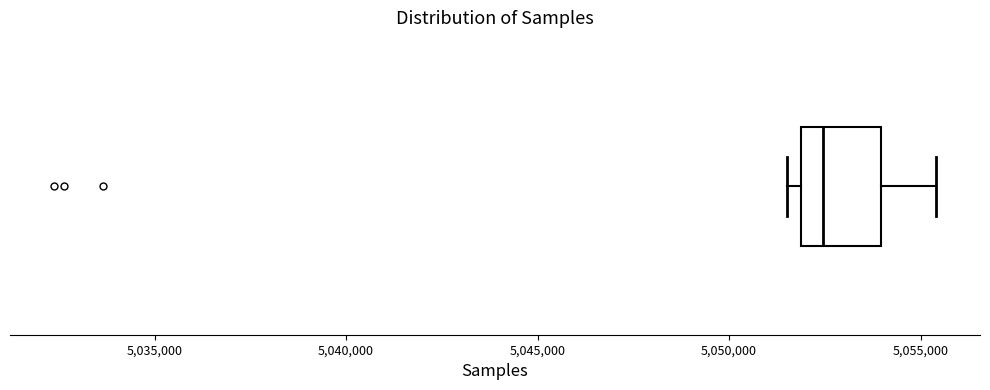

Where does the median line of the box sit on the x-axis? The values are not printed on the chart, so give them approximately, as read against the axis.

5052500